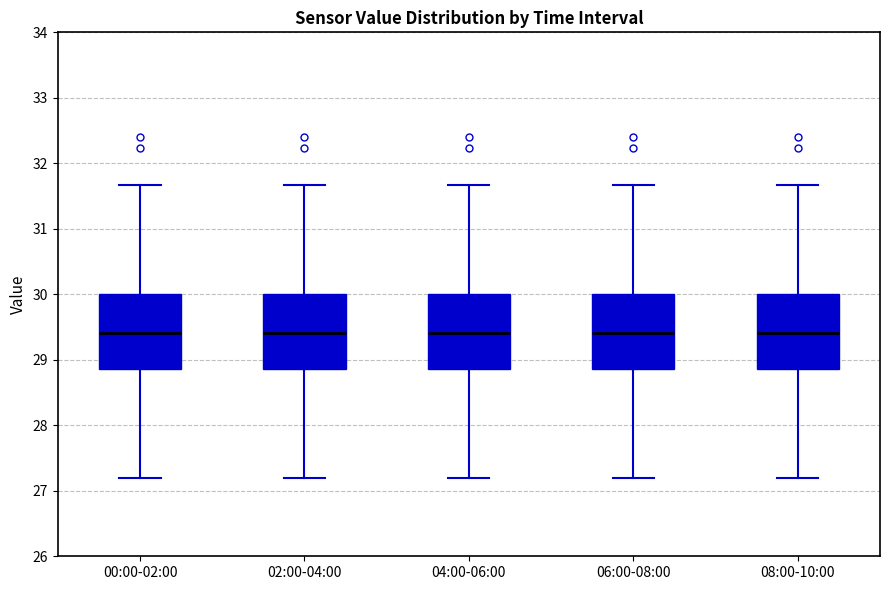

Reading left to right, transcribe this box plot: for each box, give where its median line is, the range the box spans, and where its two whiskers end, as read against the y-axis. The values are not printed on the chart, so give them approximately, as read against the axis.

00:00-02:00: median 29.4, box 28.9 to 30.0, whiskers 27.2 to 31.7
02:00-04:00: median 29.4, box 28.9 to 30.0, whiskers 27.2 to 31.7
04:00-06:00: median 29.4, box 28.9 to 30.0, whiskers 27.2 to 31.7
06:00-08:00: median 29.4, box 28.9 to 30.0, whiskers 27.2 to 31.7
08:00-10:00: median 29.4, box 28.9 to 30.0, whiskers 27.2 to 31.7